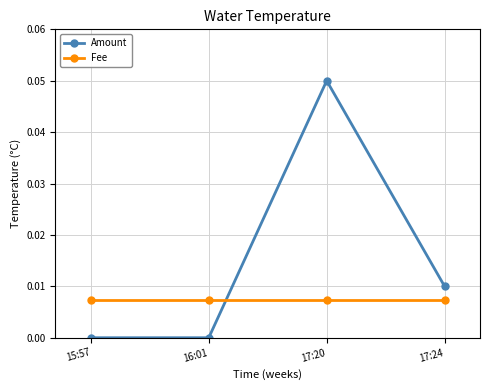

Rank the series at 15:57 from highest to lowest value.

Fee, Amount